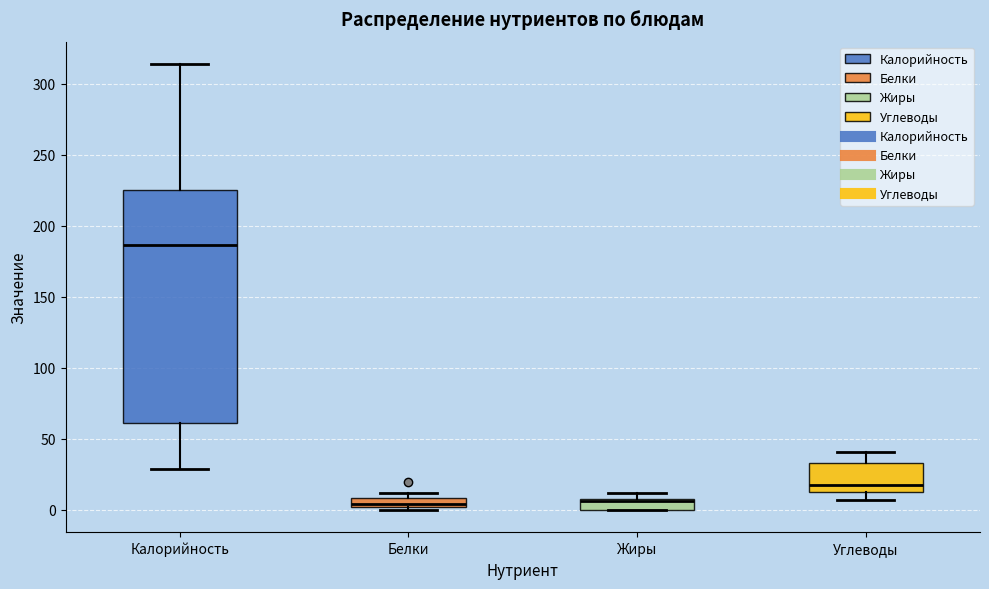

Where does the lower whisker of the box for Калорийность end on the y-axis? The values are not printed on the chart, so give them approximately, as read against the axis.

30